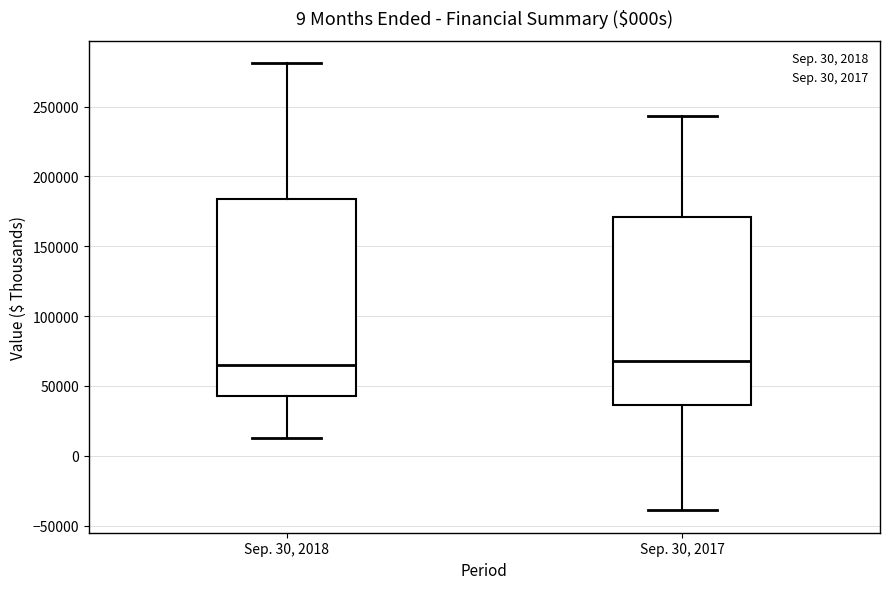

Where does the upper whisker of the box for Sep. 30, 2018 end on the y-axis? The values are not printed on the chart, so give them approximately, as read against the axis.

280000